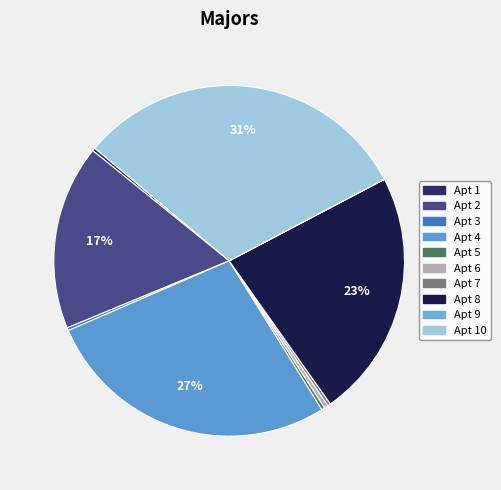

Rank the categories by value from lowest to highest.

9, 3, 7, 1, 5, 6, 2, 8, 4, 10